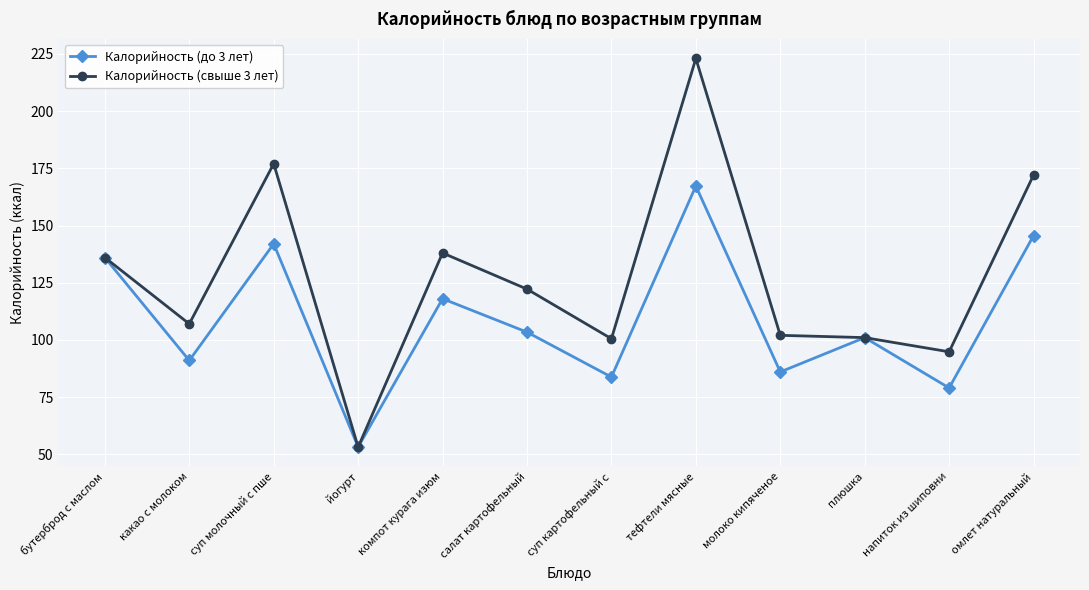

What is the difference between the highest and lowest values at суп молочный с пше?

35.0